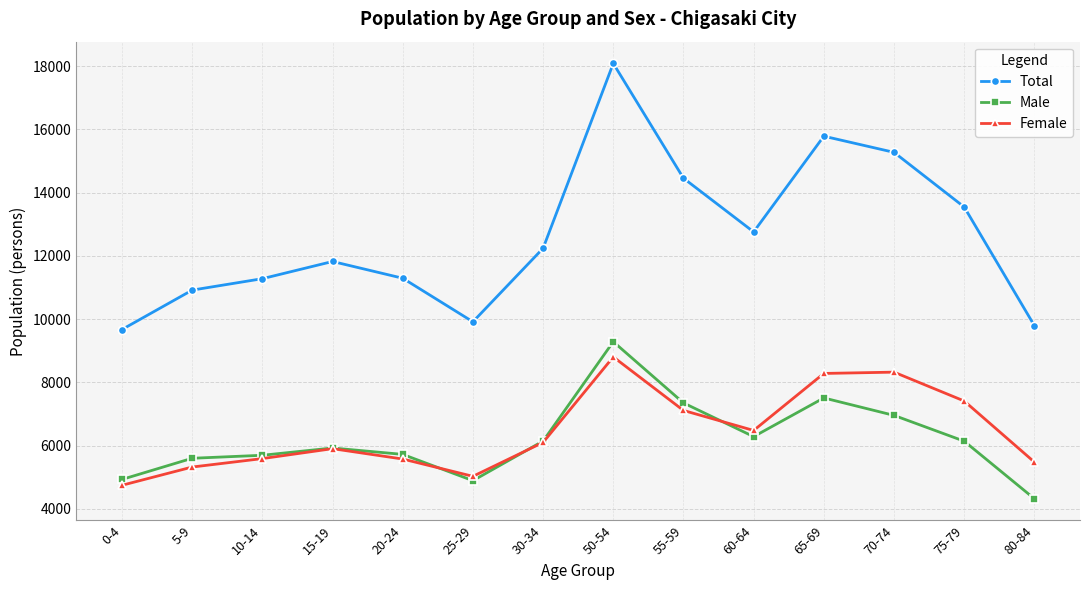

Which series changed the most between 5-9 and 65-69?

Total